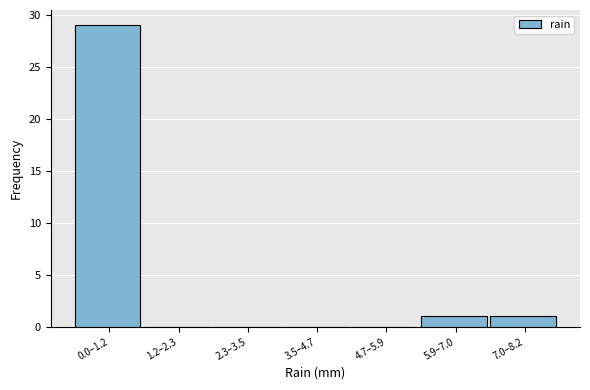

Reading right to left, what are all the values shown in this chart?

7.0–8.2=1	5.9–7.0=1	4.7–5.9=0	3.5–4.7=0	2.3–3.5=0	1.2–2.3=0	0.0–1.2=29